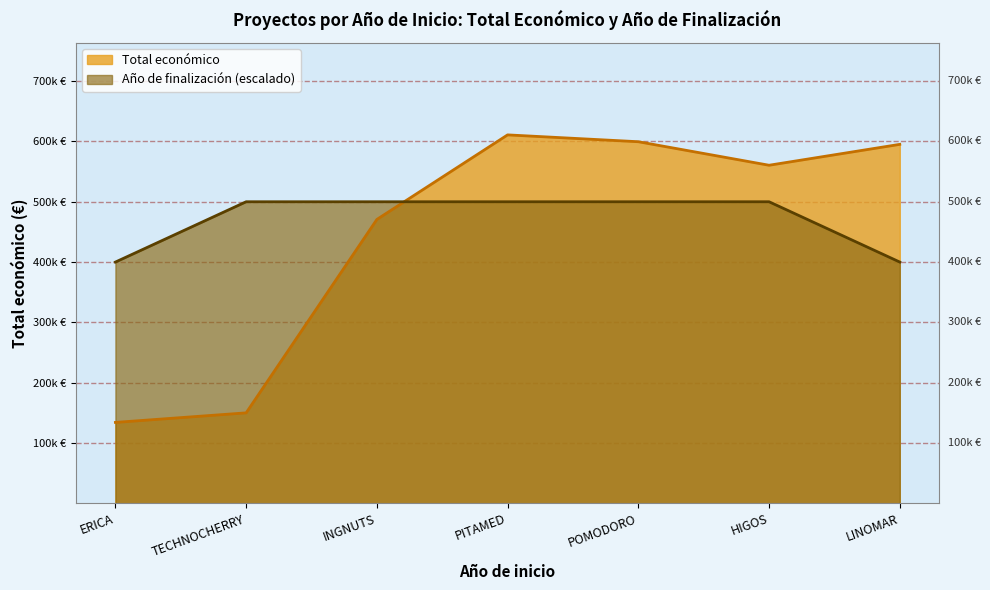

True or false: Total económico and Año de finalización intersect in this chart.

True